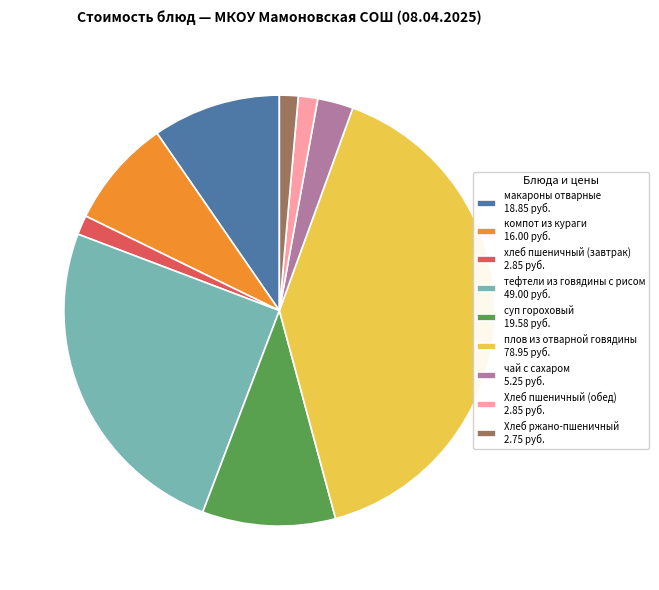

What is the ratio of the value at плов из отварной говядины 78.95 руб. to the value at тефтели из говядины с рисом 49.00 руб.?

1.6